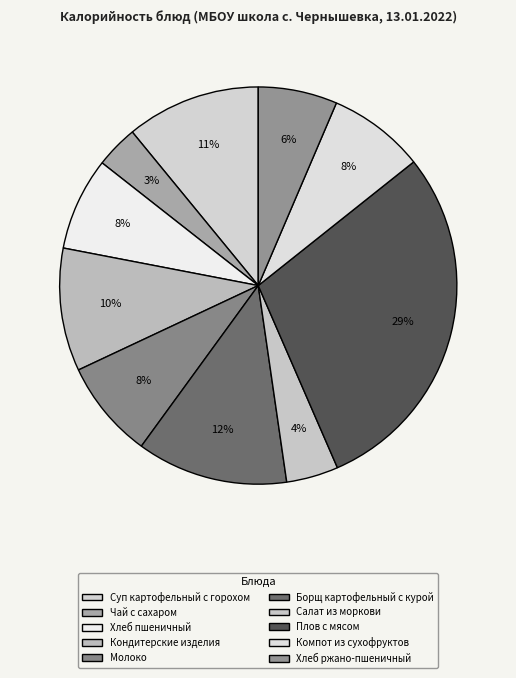

Is Плов с мясом the majority of the pie?

No